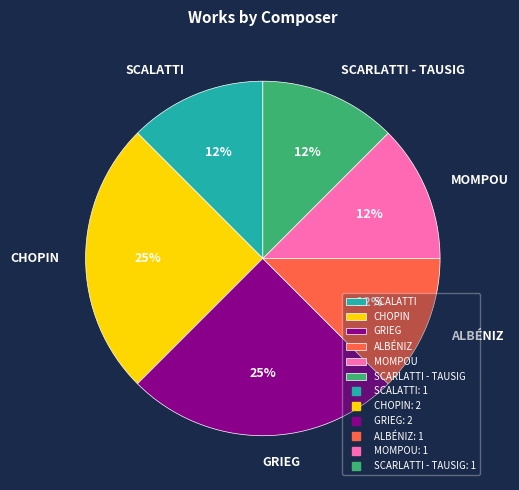

Does CHOPIN account for over 50% of the chart?

No